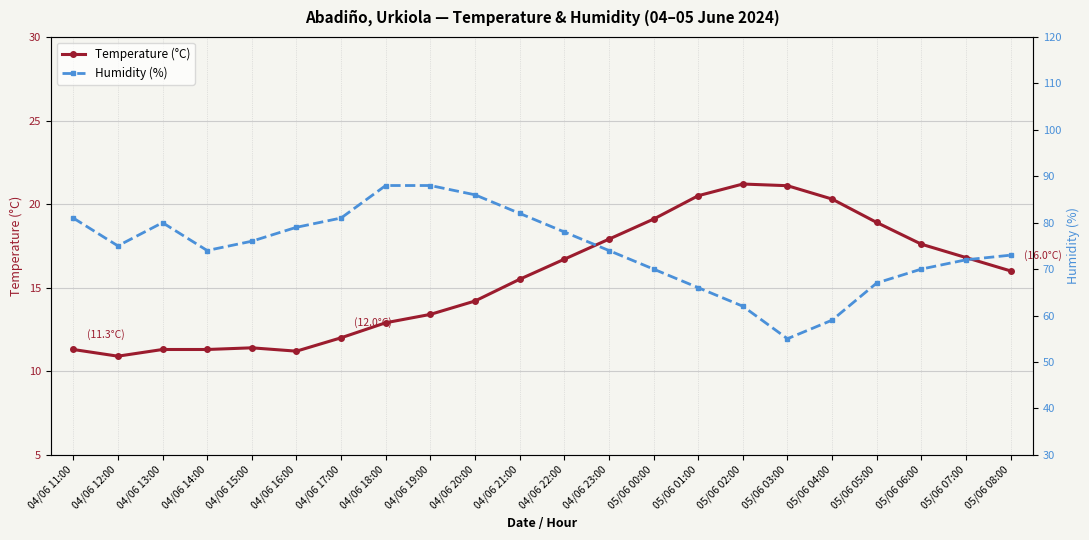

Reading left to right, list all the values displayed in this chart.

Temperature (°C): 11.3	10.9	11.3	11.3	11.4	11.2	12.0	12.9	13.4	14.2	15.5	16.7	17.9	19.1	20.5	21.2	21.1	20.3	18.9	17.6	16.8	16.0
Humidity (%): 81.0	75.0	80.0	74.0	76.0	79.0	81.0	88.0	88.0	86.0	82.0	78.0	74.0	70.0	66.0	62.0	55.0	59.0	67.0	70.0	72.0	73.0